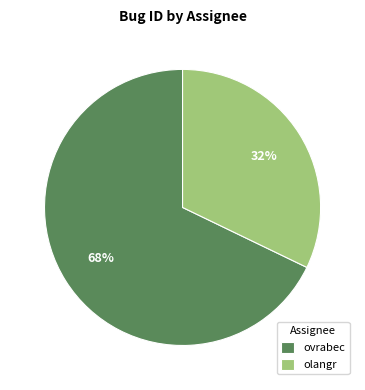

To the nearest percent, what is the combined percentage of olangr and ovrabec?

100%